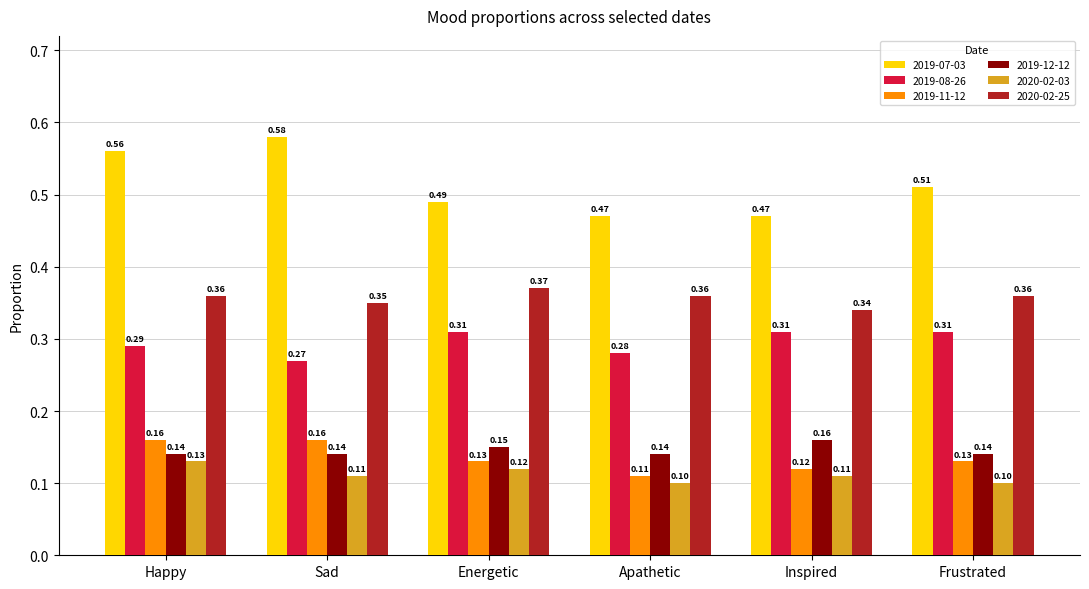

Count the number of data series in this chart.

6